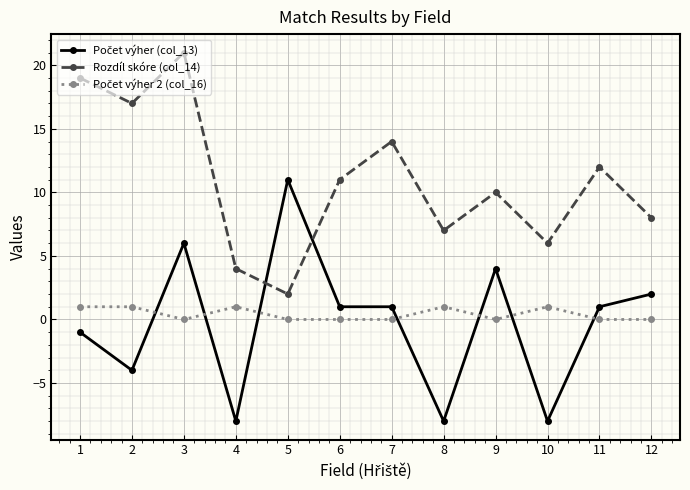

Which series changed the most between 1 and 6?

Rozdíl skóre (col_14)